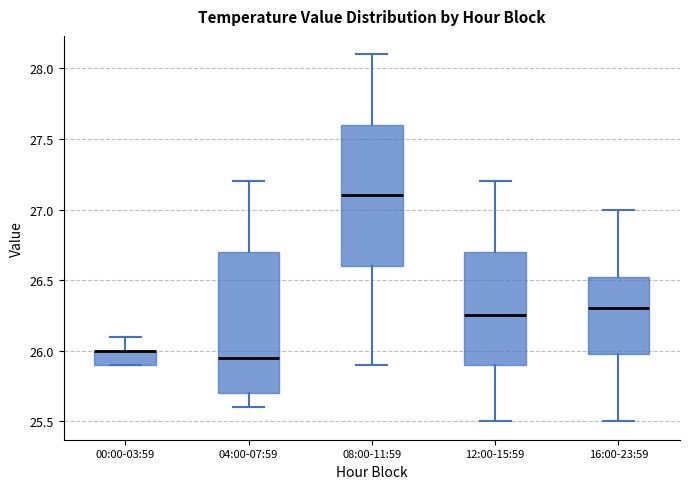

Reading left to right, transcribe this box plot: for each box, give where its median line is, the range the box spans, and where its two whiskers end, as read against the y-axis. The values are not printed on the chart, so give them approximately, as read against the axis.

00:00-03:59: median 26.00 (drawn on the box's upper edge), box 25.90 to 26.00, whiskers 25.90 to 26.10
04:00-07:59: median 25.95, box 25.70 to 26.70, whiskers 25.60 to 27.20
08:00-11:59: median 27.10, box 26.60 to 27.60, whiskers 25.90 to 28.10
12:00-15:59: median 26.25, box 25.90 to 26.70, whiskers 25.50 to 27.20
16:00-23:59: median 26.30, box 26.00 to 26.55, whiskers 25.50 to 27.00